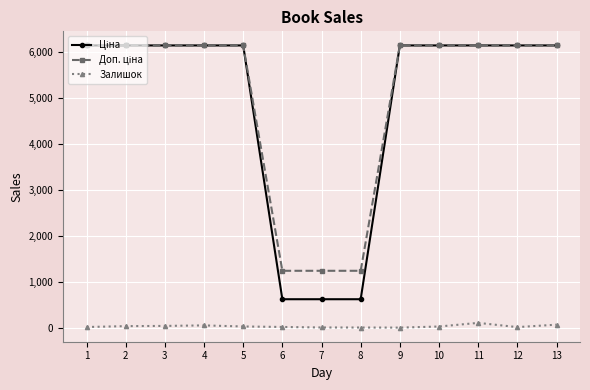

How many categories are shown in the chart?

13